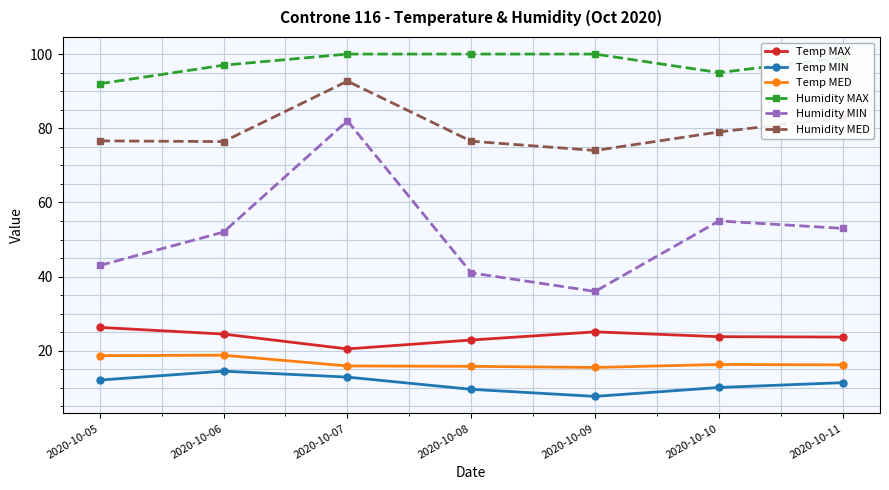

True or false: Temp MAX and Humidity MAX cross at least once.

False